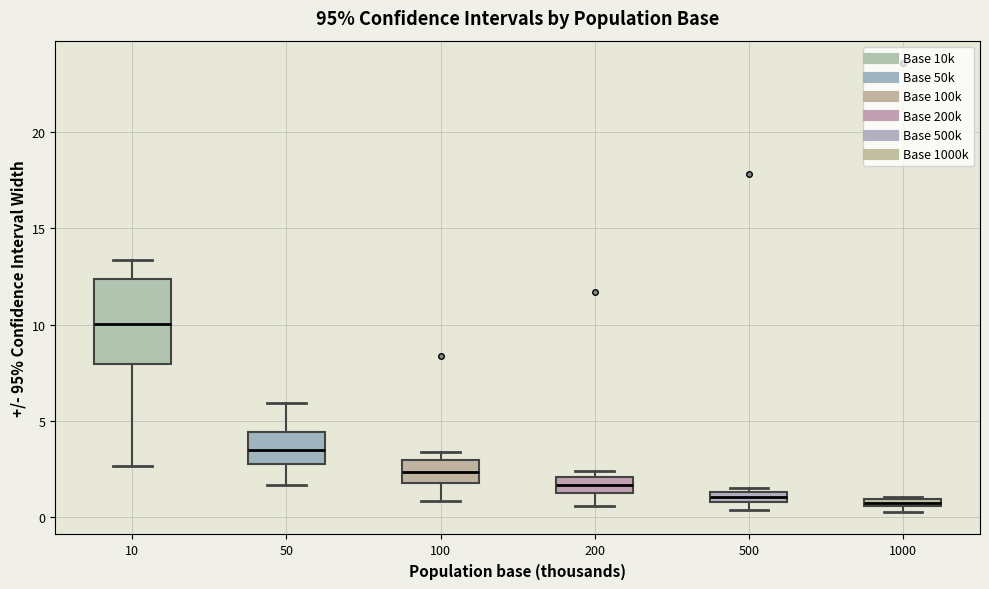

Comparing the boxes themselves (not the whiskers), which one is the tallest?

10